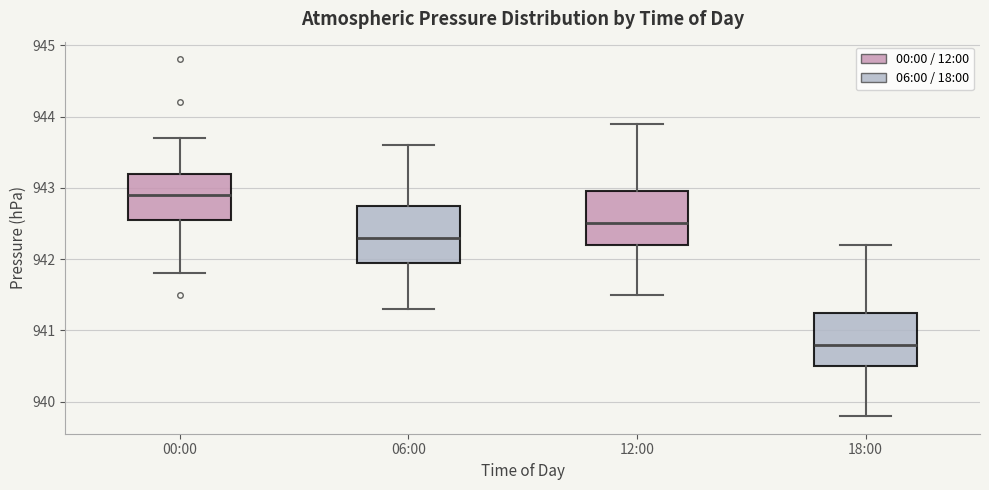

Reading left to right, read every box against the y-axis: the position of its median line, the range the box covers, and the ends of its whiskers. The values are not printed on the chart, so give them approximately, as read against the axis.

00:00: median 942.9, box 942.6 to 943.2, whiskers 941.8 to 943.7
06:00: median 942.3, box 942.0 to 942.8, whiskers 941.3 to 943.6
12:00: median 942.5, box 942.2 to 943.0, whiskers 941.5 to 943.9
18:00: median 940.8, box 940.5 to 941.3, whiskers 939.8 to 942.2